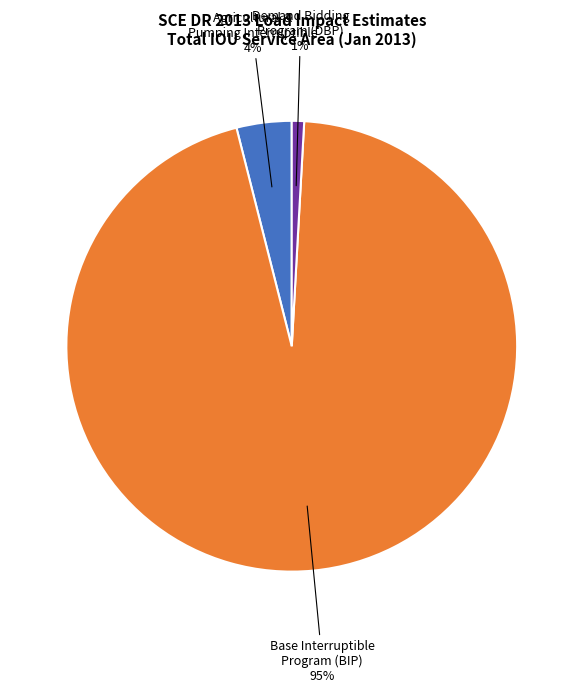

Count the number of slices in the pie.

3